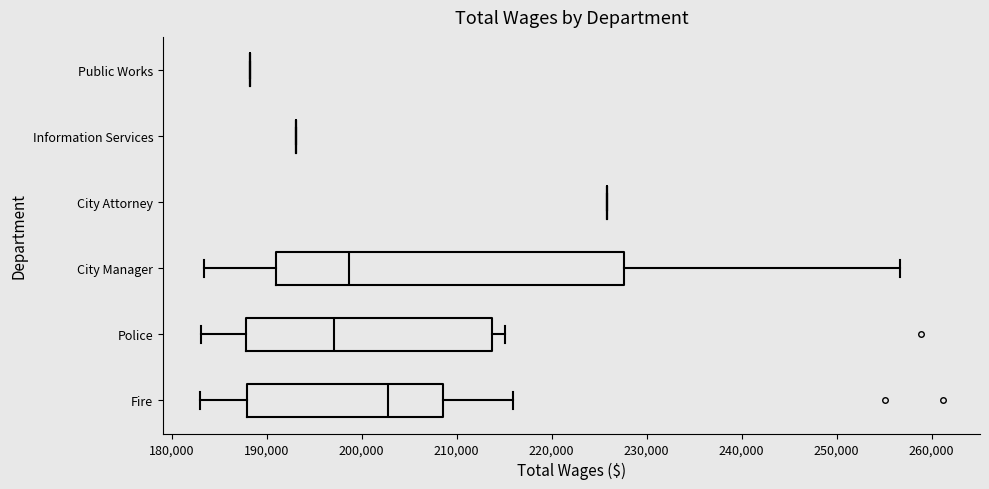

Reading bottom to top, transcribe this box plot: for each box, give where its median line is, the range the box spans, and where its two whiskers end, as read against the x-axis. The values are not printed on the chart, so give them approximately, as read against the axis.

Fire: median 203000, box 188000 to 209000, whiskers 183000 to 216000
Police: median 197000, box 188000 to 214000, whiskers 183000 to 215000
City Manager: median 199000, box 191000 to 228000, whiskers 183000 to 257000
City Attorney: box collapsed to a line at 226000, whiskers 226000 to 226000
Information Services: box collapsed to a line at 193000, whiskers 193000 to 193000
Public Works: box collapsed to a line at 188000, whiskers 188000 to 188000